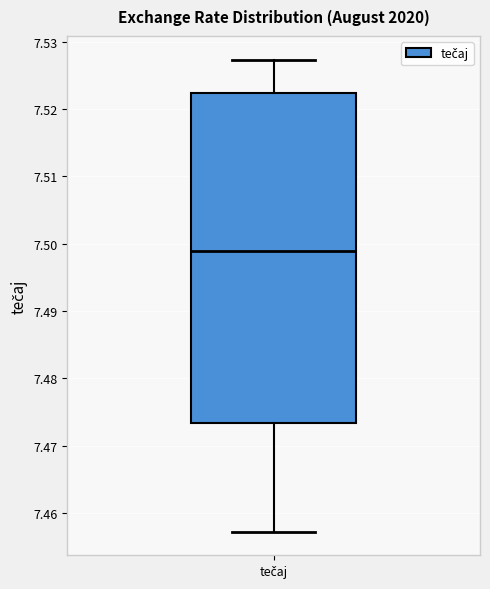

Where is the lower edge of the box for tečaj on the y-axis? The values are not printed on the chart, so give them approximately, as read against the axis.

7.473